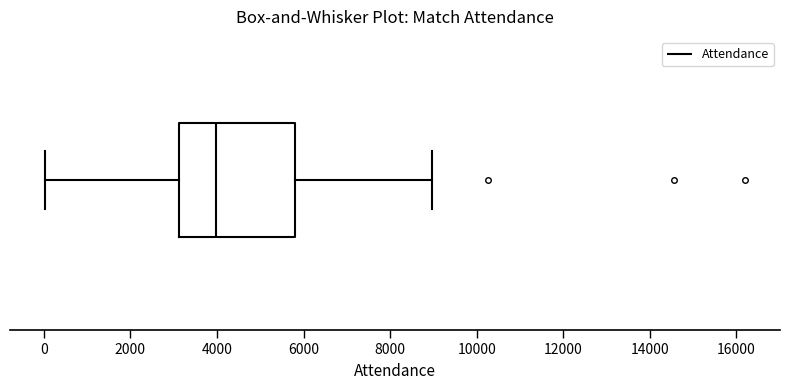

Where is the left edge of the box on the x-axis? The values are not printed on the chart, so give them approximately, as read against the axis.

3200